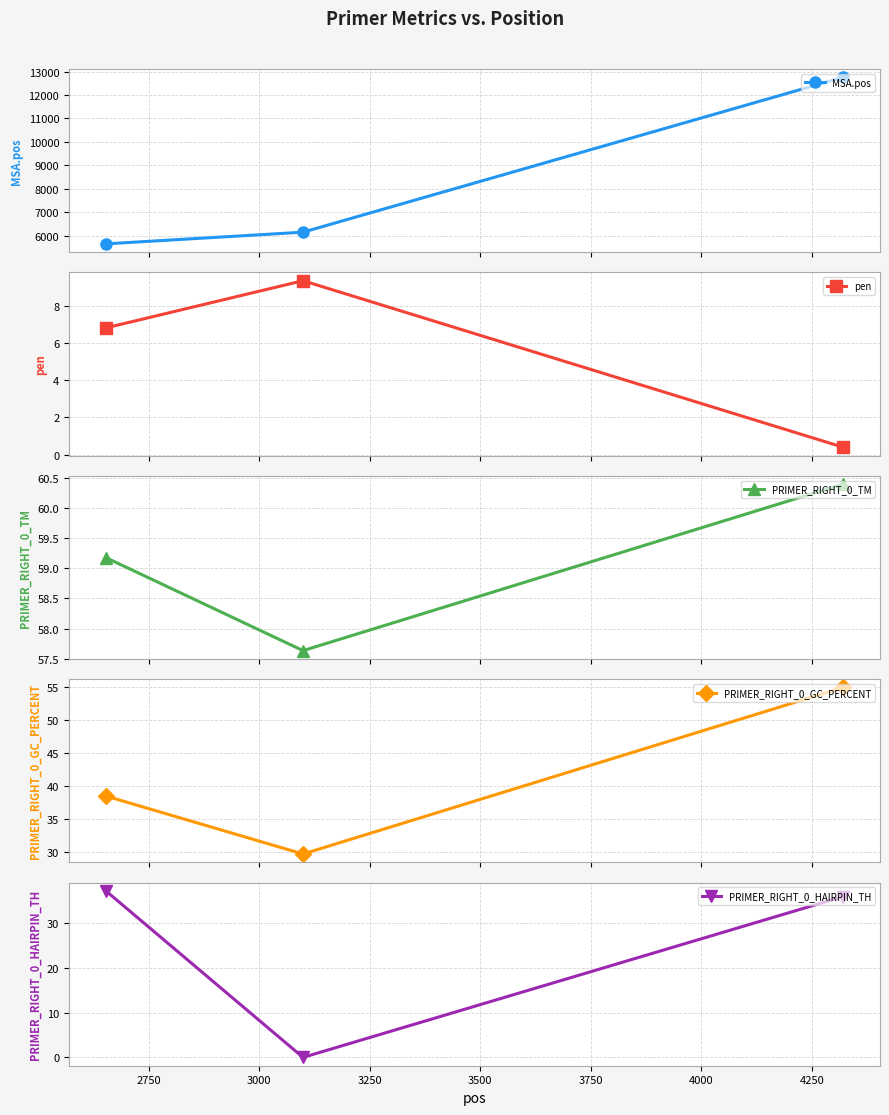

What is the value of the MSA.pos point at the 2nd from the left?

6142